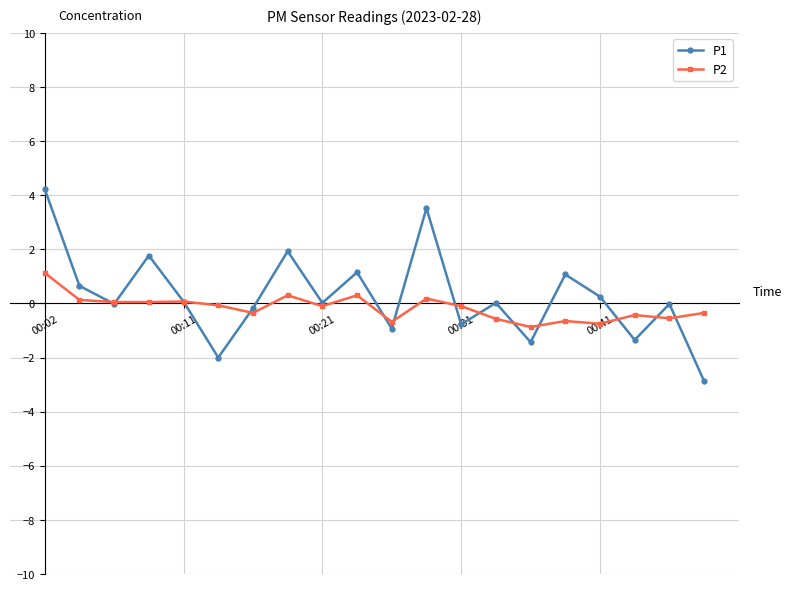

Which series has the largest range (max minus min)?

P1